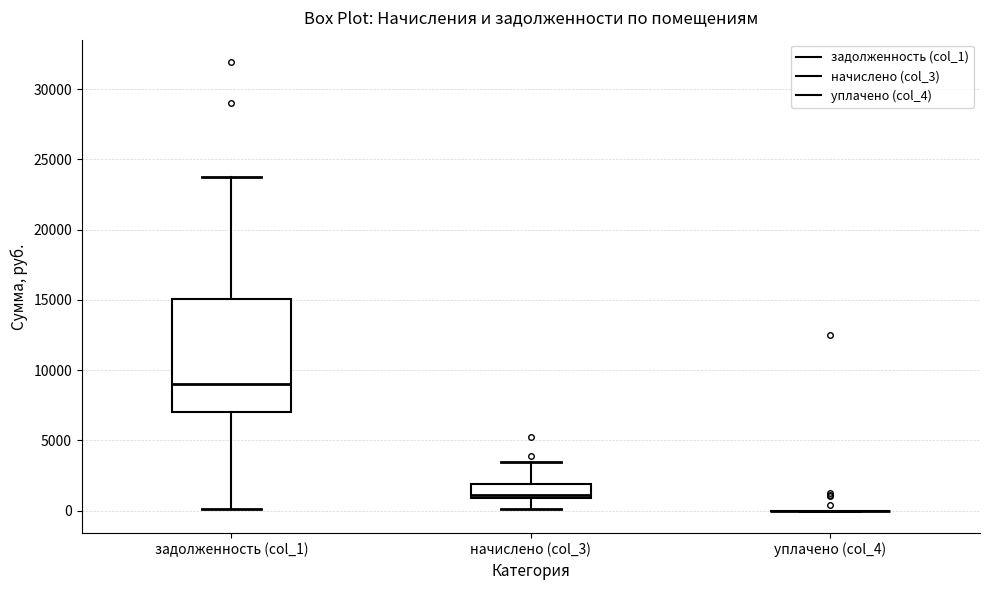

Reading left to right, read every box against the y-axis: the position of its median line, the range the box covers, and the ends of its whiskers. The values are not printed on the chart, so give them approximately, as read against the axis.

задолженность (col_1): median 9000, box 7000 to 15000, whiskers 0 to 23500
начислено (col_3): median 1000 (just above the box's lower edge), box 1000 to 2000, whiskers 0 to 3500
уплачено (col_4): box collapsed to a line at 0, whiskers 0 to 0